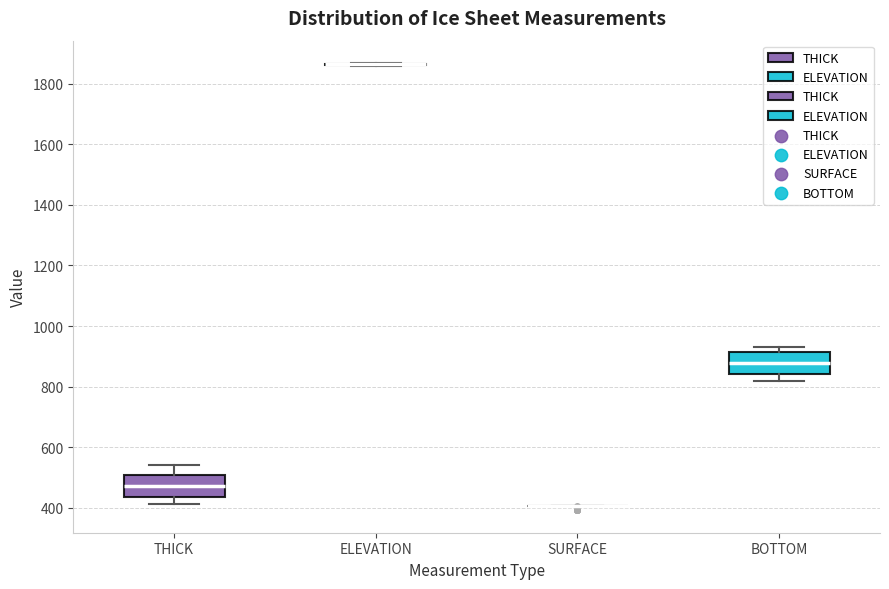

Reading left to right, read every box against the y-axis: the position of its median line, the range the box covers, and the ends of its whiskers. The values are not printed on the chart, so give them approximately, as read against the axis.

THICK: median 480, box 440 to 500, whiskers 420 to 540
ELEVATION: box collapsed to a line at 1860, whiskers 1860 to 1860
SURFACE: box collapsed to a line at 400, whiskers 400 to 400
BOTTOM: median 880, box 840 to 920, whiskers 820 to 940